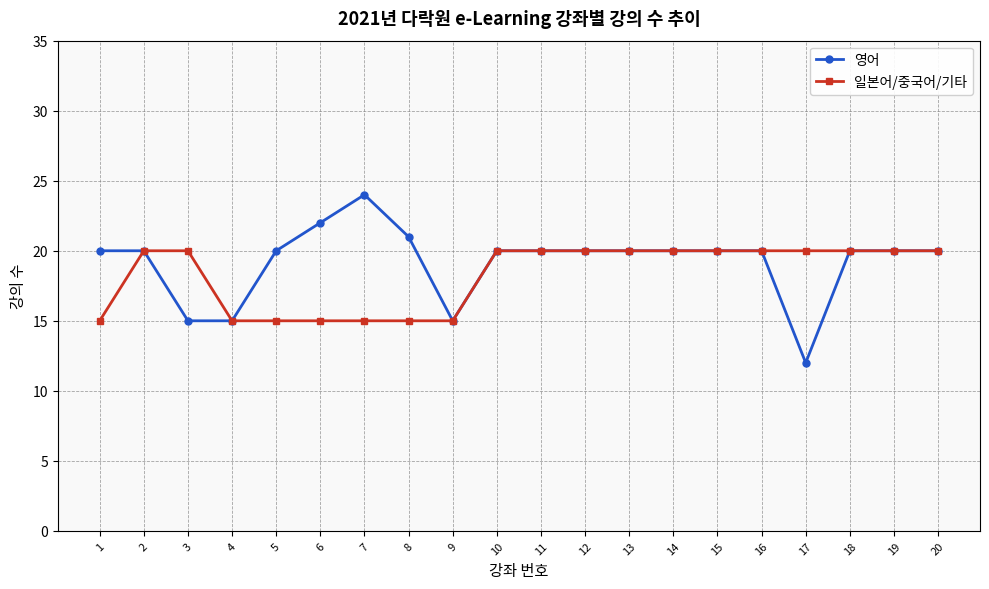

Reading right to left, list all the values displayed in this chart.

영어: 20=20	19=20	18=20	17=12	16=20	15=20	14=20	13=20	12=20	11=20	10=20	9=15	8=21	7=24	6=22	5=20	4=15	3=15	2=20	1=20
일본어/중국어/기타: 20=20	19=20	18=20	17=20	16=20	15=20	14=20	13=20	12=20	11=20	10=20	9=15	8=15	7=15	6=15	5=15	4=15	3=20	2=20	1=15